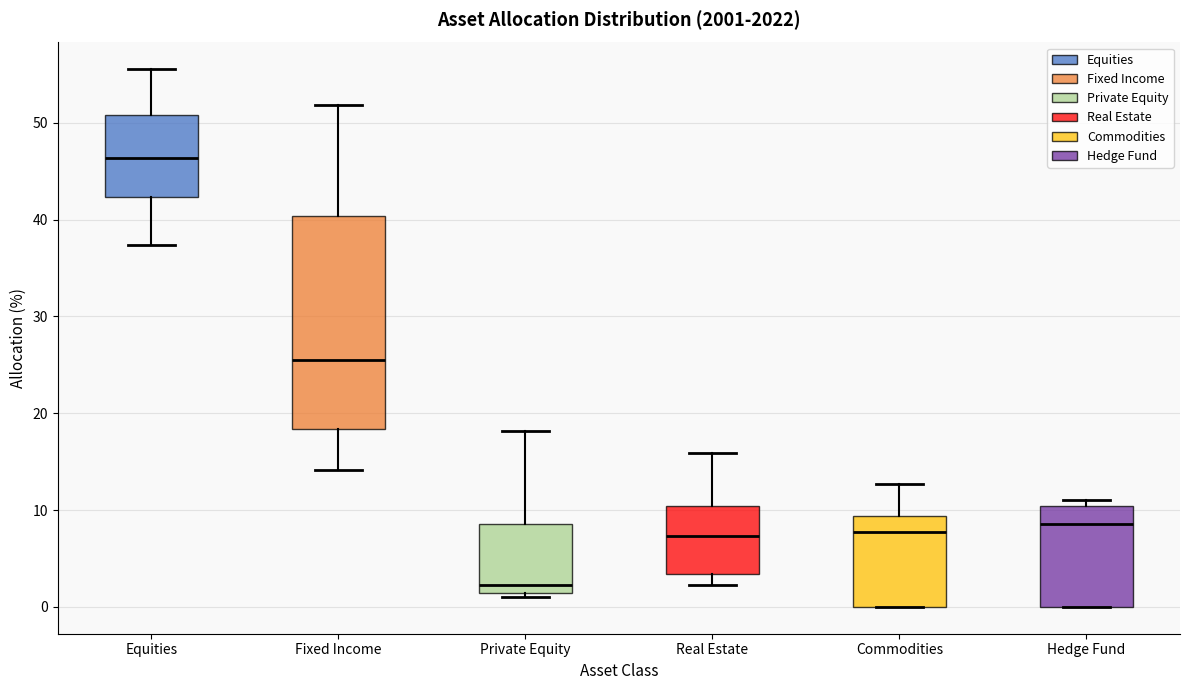

Which box is the tallest, from its lower edge to its upper edge?

Fixed Income